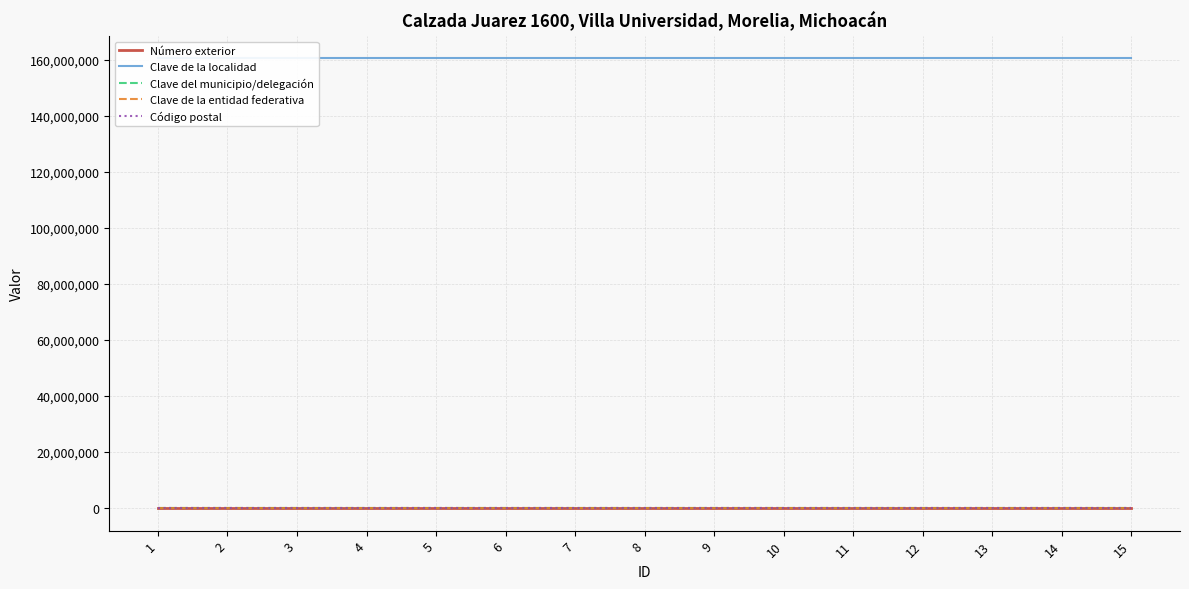

True or false: Clave de la entidad federativa and Clave de la localidad intersect in this chart.

False